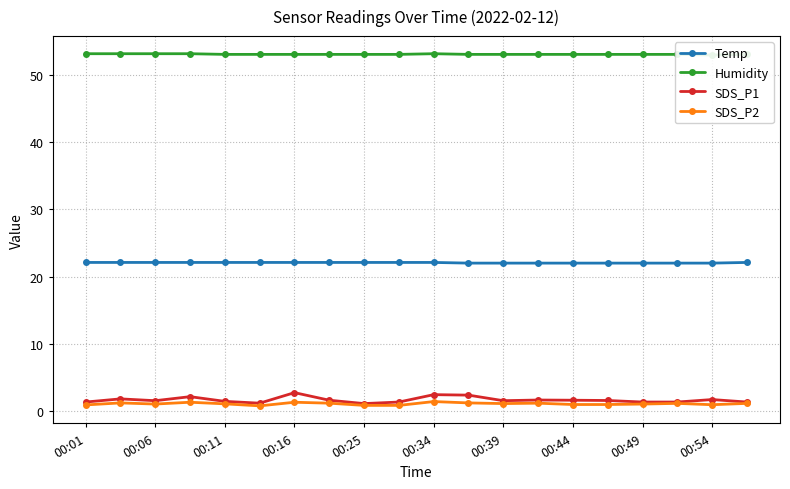

True or false: SDS_P2 and Temp cross at least once.

False